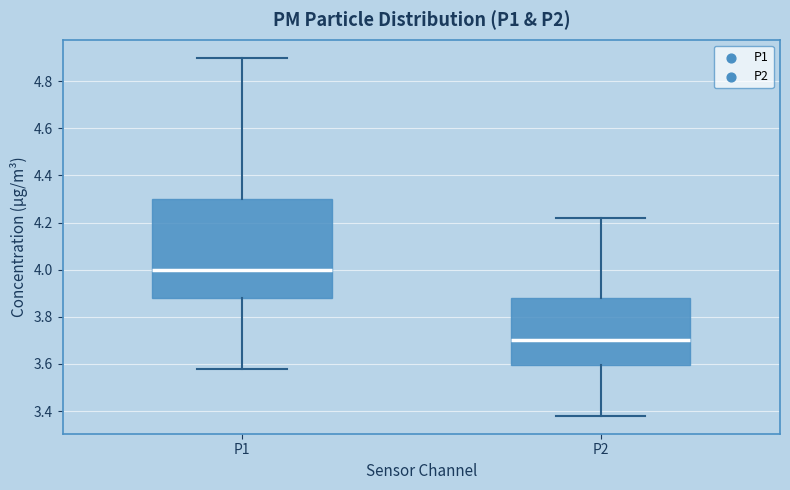

Where does the lower whisker of the box for P2 end on the y-axis? The values are not printed on the chart, so give them approximately, as read against the axis.

3.38